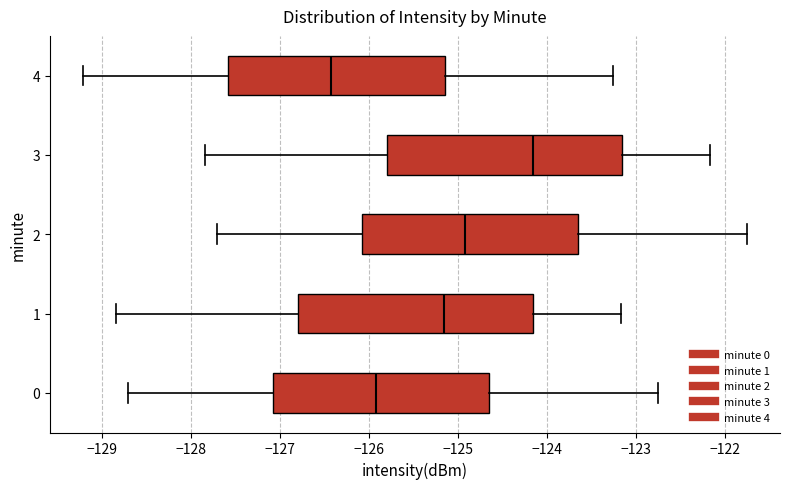

Reading bottom to top, read every box against the x-axis: the position of its median line, the range the box covers, and the ends of its whiskers. The values are not printed on the chart, so give them approximately, as read against the axis.

0: median -125.9, box -127.1 to -124.7, whiskers -128.7 to -122.8
1: median -125.2, box -126.8 to -124.2, whiskers -128.8 to -123.2
2: median -124.9, box -126.1 to -123.7, whiskers -127.7 to -121.8
3: median -124.2, box -125.8 to -123.2, whiskers -127.8 to -122.2
4: median -126.4, box -127.6 to -125.2, whiskers -129.2 to -123.3